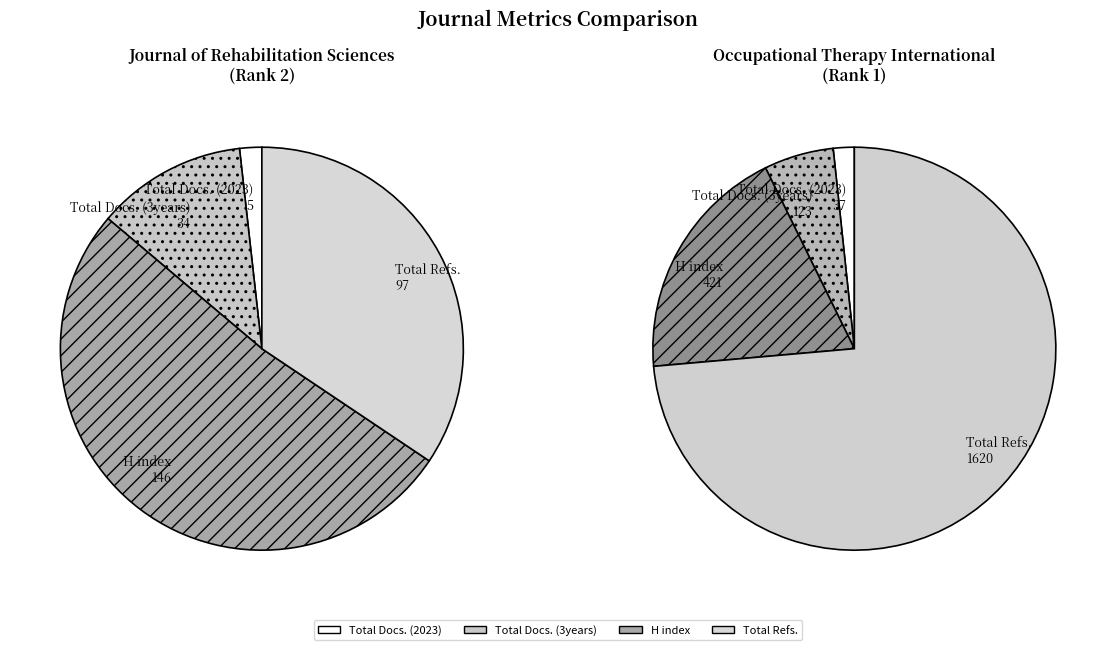

Between Journal of Rehabilitation Sciences and Occupational Therapy International, which series saw the biggest shift?

Total Refs.